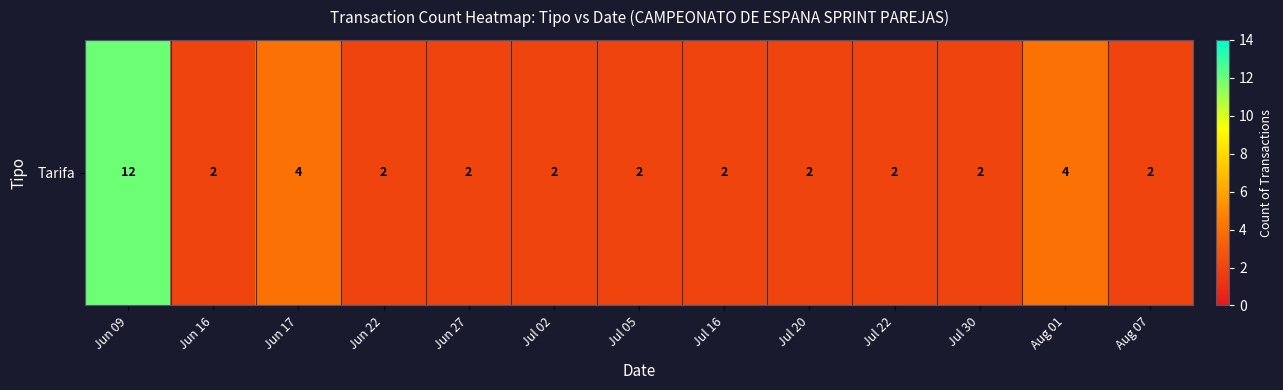

Reading left to right, what are all the values shown in this chart?

Jun 09=12	Jun 16=2	Jun 17=4	Jun 22=2	Jun 27=2	Jul 02=2	Jul 05=2	Jul 16=2	Jul 20=2	Jul 22=2	Jul 30=2	Aug 01=4	Aug 07=2